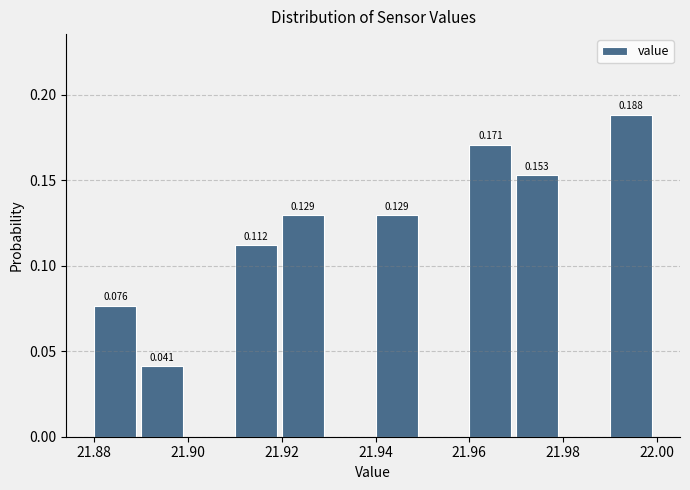

Over which range of the x-axis is the bar tallest?

21.99 to 22.00